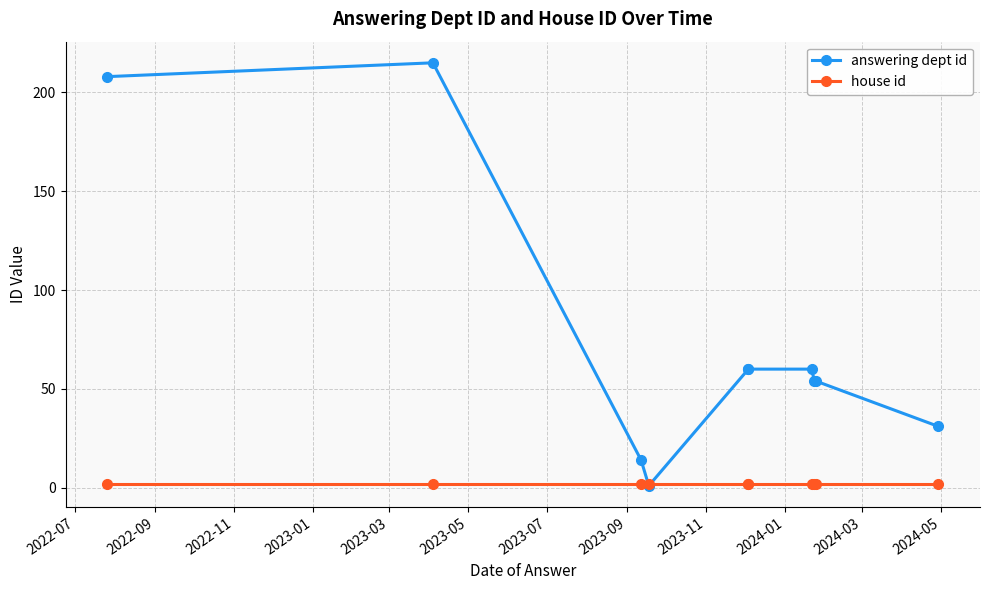

Reading left to right, transcribe all the data shown in this chart.

answering dept id: 208	215	14	1	60	60	60	54	54	31
house id: 2	2	2	2	2	2	2	2	2	2